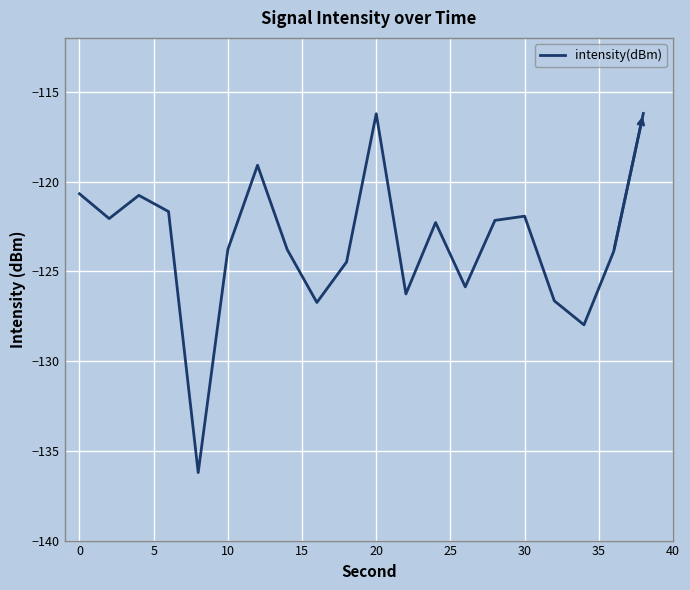

How many lines are shown in the chart?

1